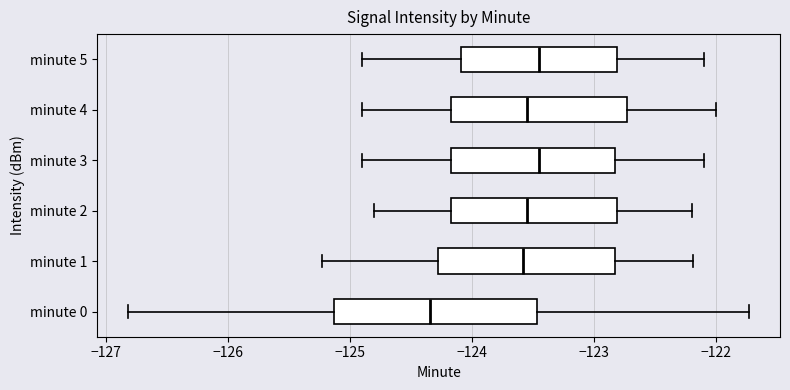

Where does the right whisker of the box for minute 3 end on the x-axis? The values are not printed on the chart, so give them approximately, as read against the axis.

-122.1